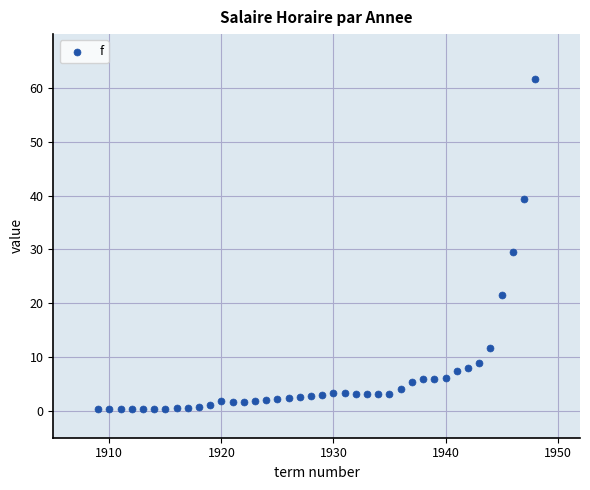

What is the range of X values (max minus min)?

39.0